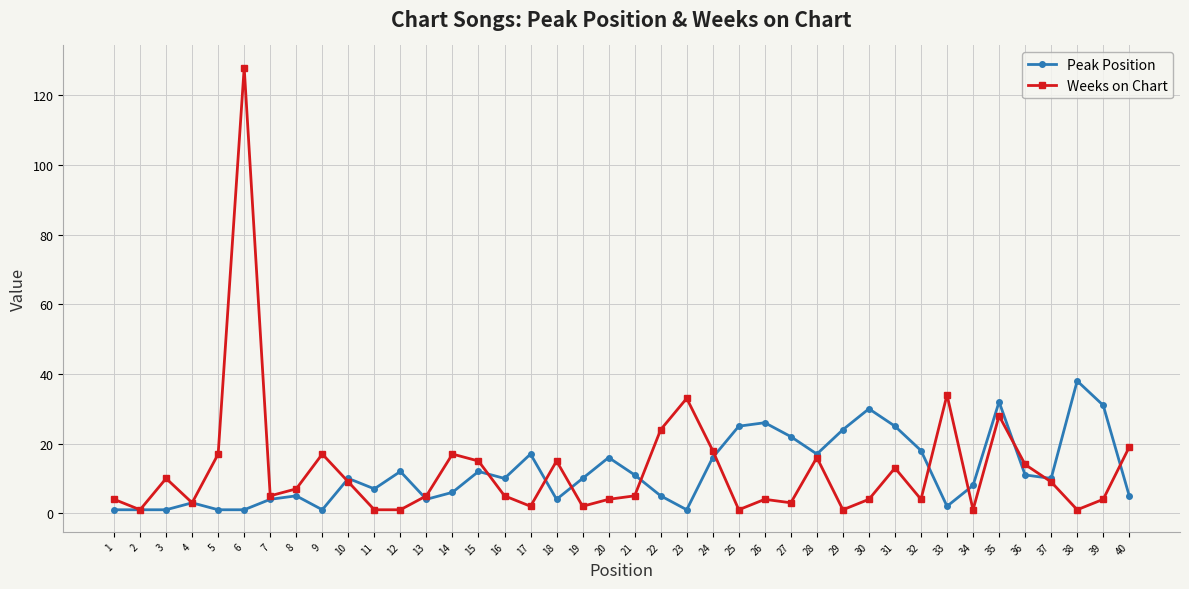

Is it true that Peak Position equals 7 at 20?

False